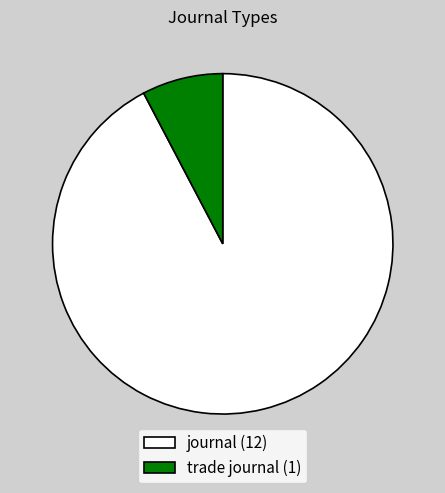

Which slice represents more than half of the pie?

journal